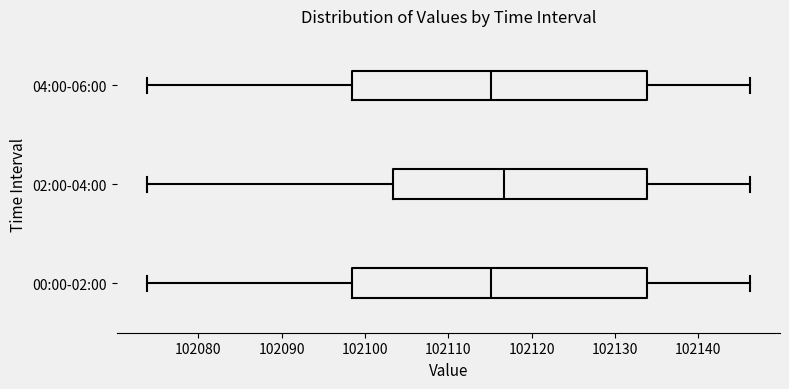

Reading bottom to top, transcribe this box plot: for each box, give where its median line is, the range the box spans, and where its two whiskers end, as read against the x-axis. The values are not printed on the chart, so give them approximately, as read against the axis.

00:00-02:00: median 102115, box 102098 to 102134, whiskers 102074 to 102146
02:00-04:00: median 102117, box 102103 to 102134, whiskers 102074 to 102146
04:00-06:00: median 102115, box 102098 to 102134, whiskers 102074 to 102146